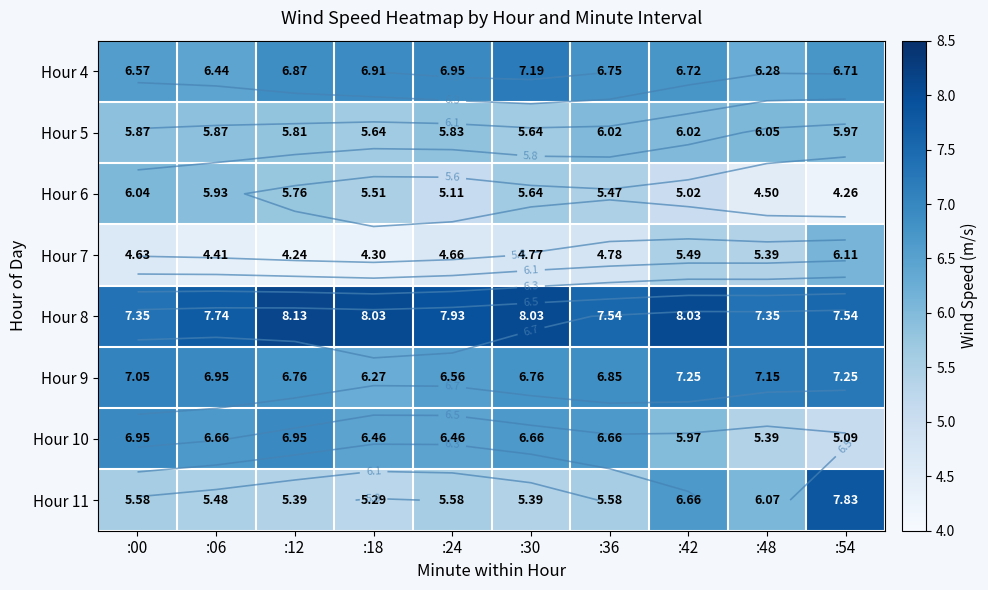

What is the minimum value shown in the chart?

4.2